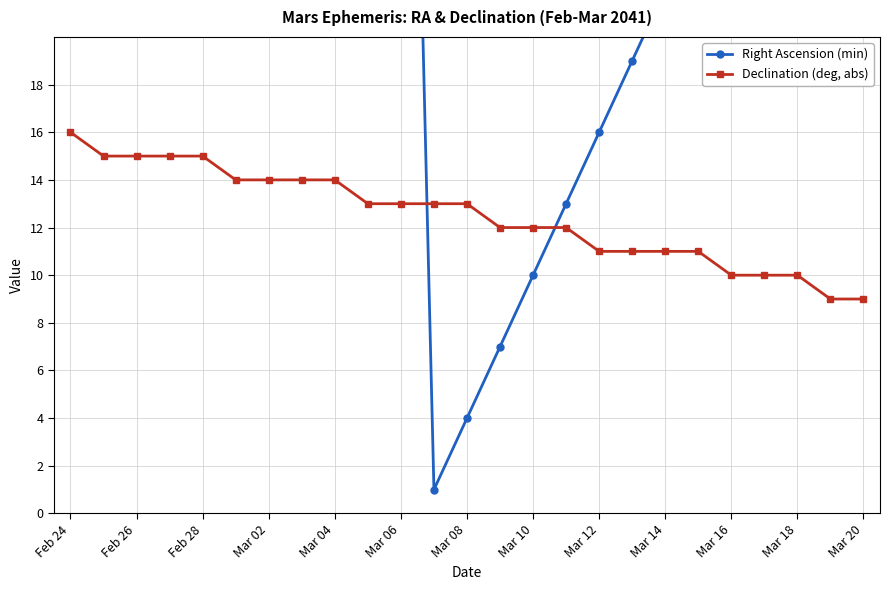

Does the chart display data point markers on the line(s)?

Yes